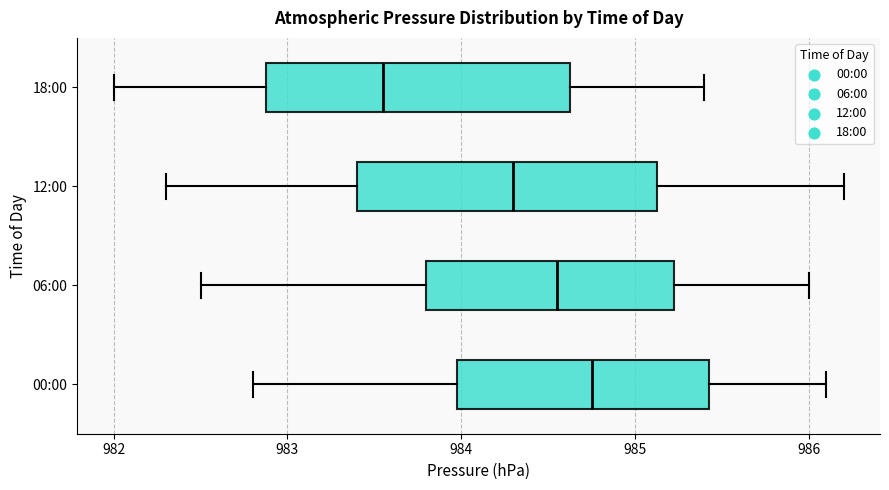

Reading bottom to top, transcribe this box plot: for each box, give where its median line is, the range the box spans, and where its two whiskers end, as read against the x-axis. The values are not printed on the chart, so give them approximately, as read against the axis.

00:00: median 984.8, box 984.0 to 985.4, whiskers 982.8 to 986.1
06:00: median 984.6, box 983.8 to 985.2, whiskers 982.5 to 986.0
12:00: median 984.3, box 983.4 to 985.1, whiskers 982.3 to 986.2
18:00: median 983.6, box 982.9 to 984.6, whiskers 982.0 to 985.4